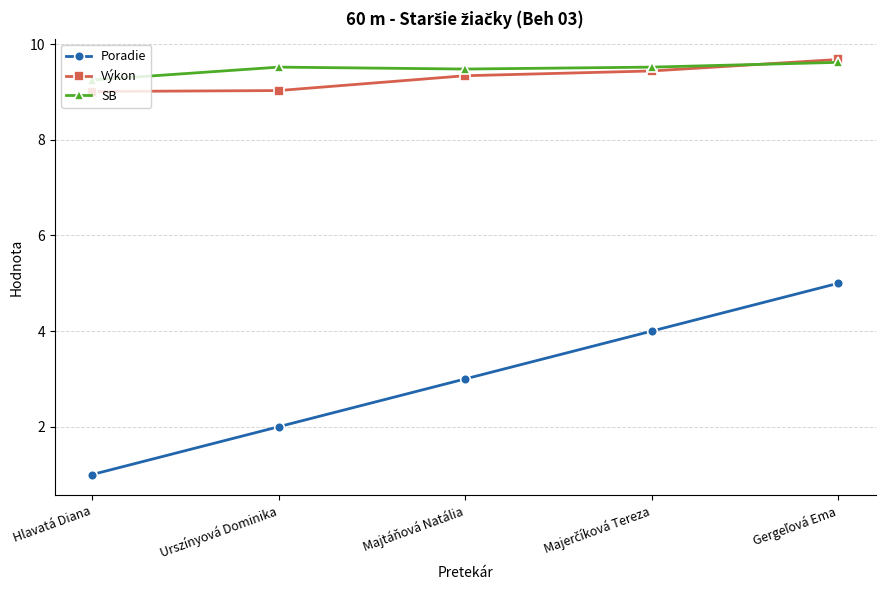

What is the label of the 5th point from the right?

Hlavatá Diana